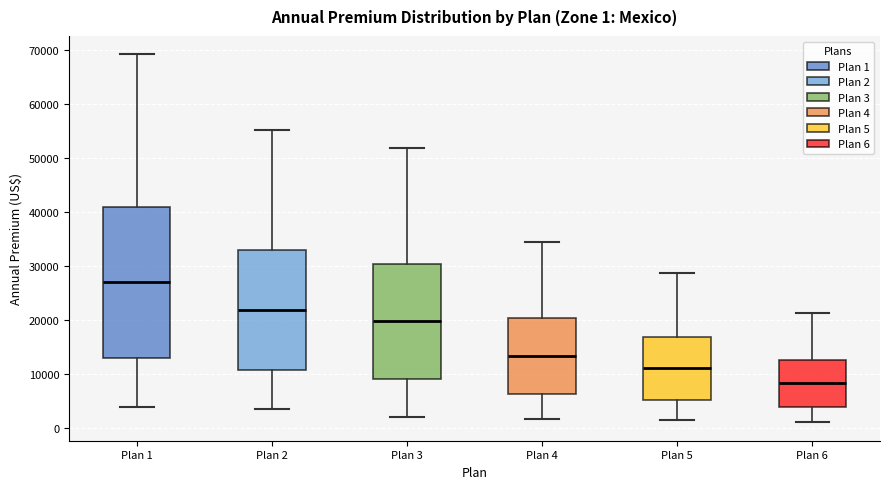

Comparing the boxes themselves (not the whiskers), which one is the tallest?

Plan 1